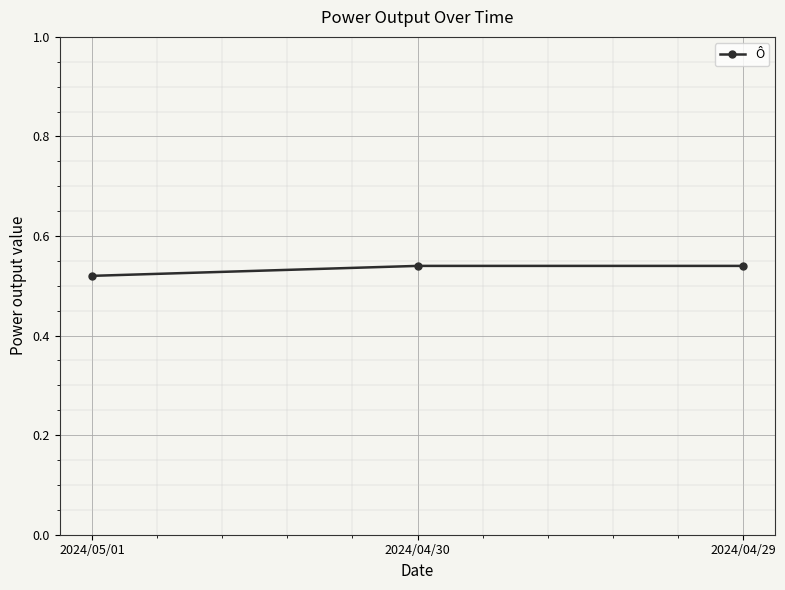

Which category has the lowest value across all series?

2024/05/01